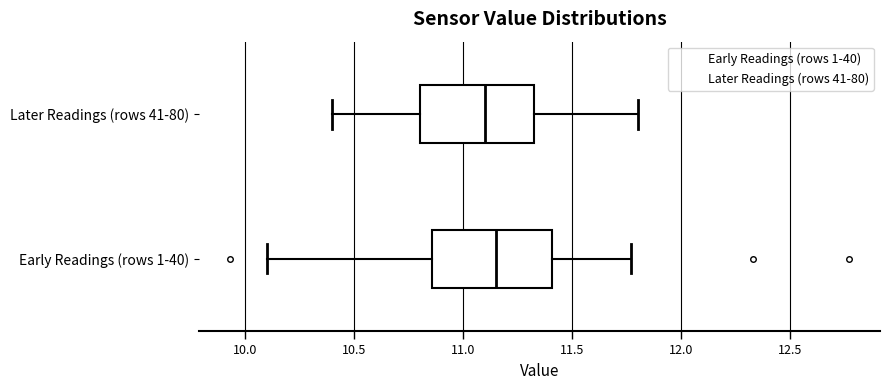

Which box has the furthest to the left median line?

Later Readings (rows 41-80)